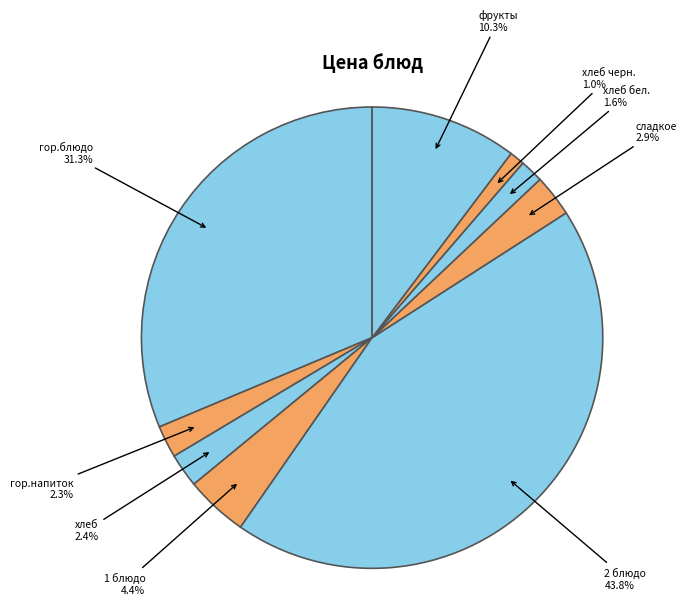

How many segments does this pie chart have?

9